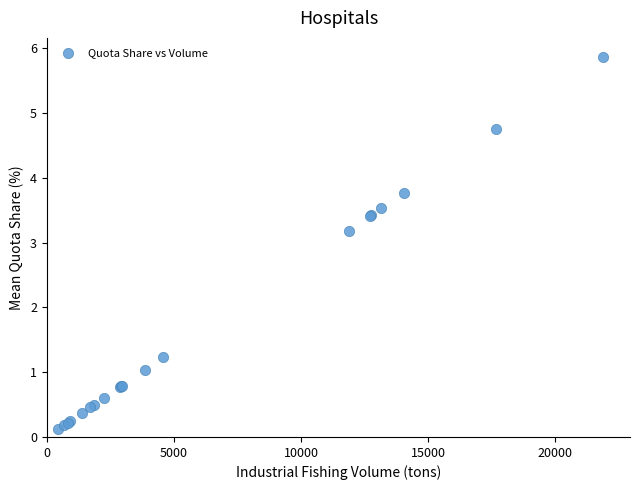

What Y value in the scatter plot is closest to 2?

1.2